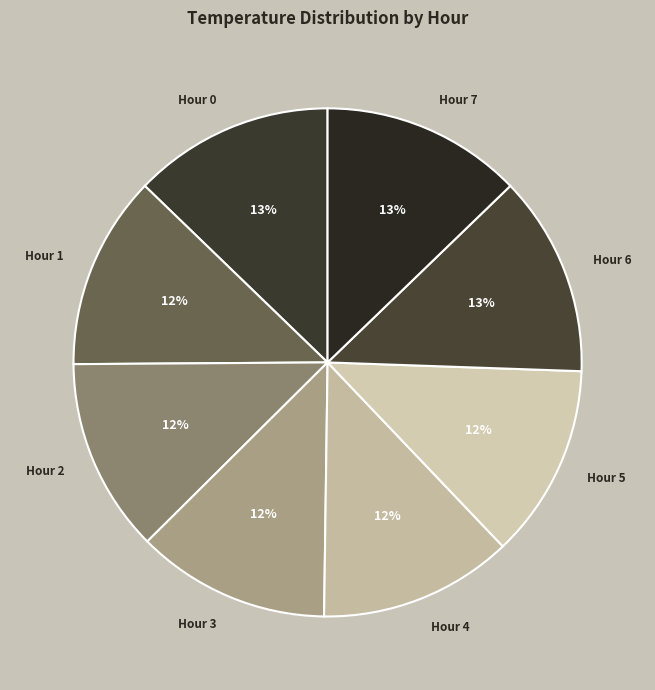

What percentage is the Hour 5 slice, to the nearest percent?

12%